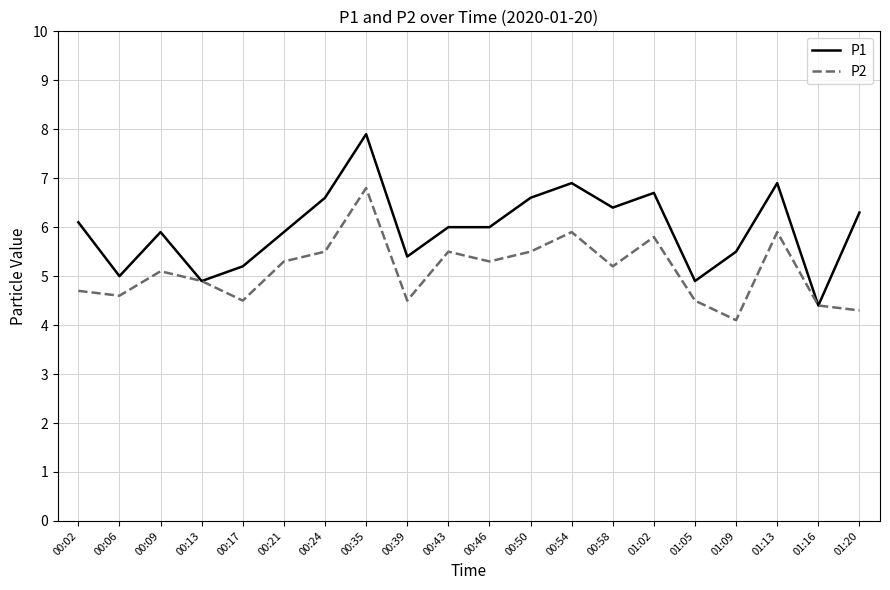

At which category is the sum across all series the highest?

00:35